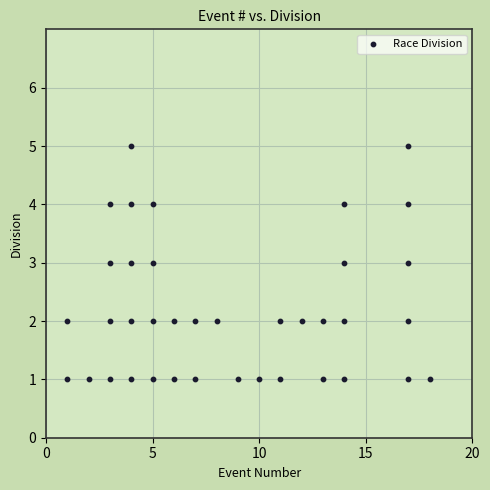

What is the range of Y values (max minus min)?

4